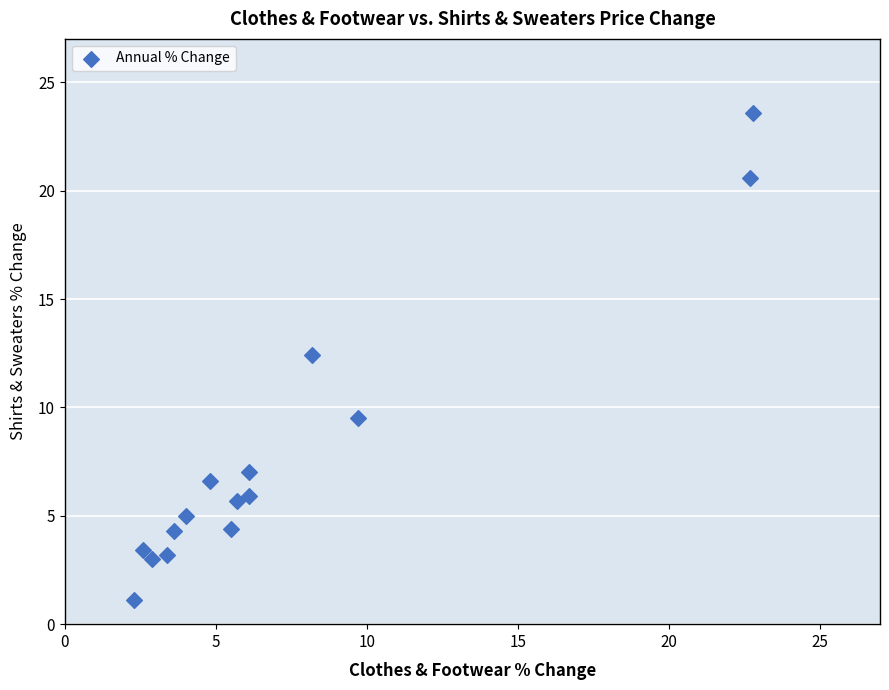

What Y value in the scatter plot is closest to 12?

12.4